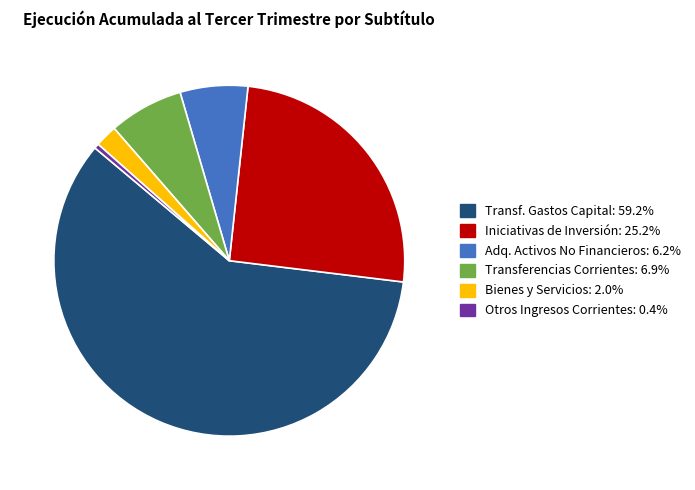

Is there any slice that represents more than half of the pie?

Yes